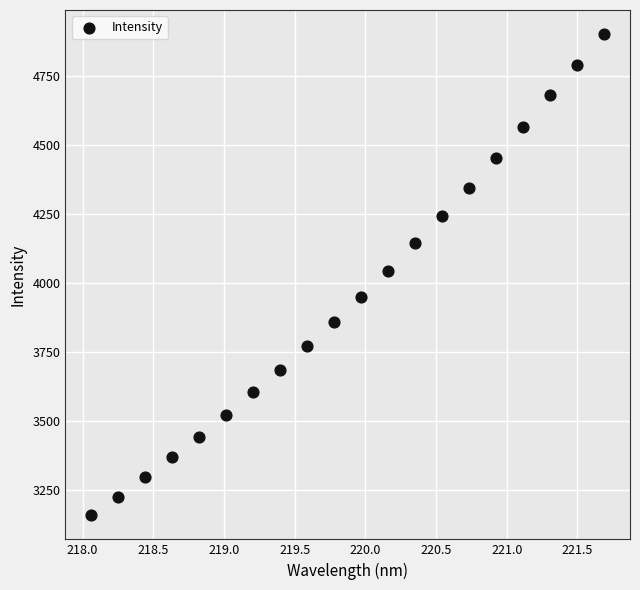

What is the range of X values (max minus min)?

3.6